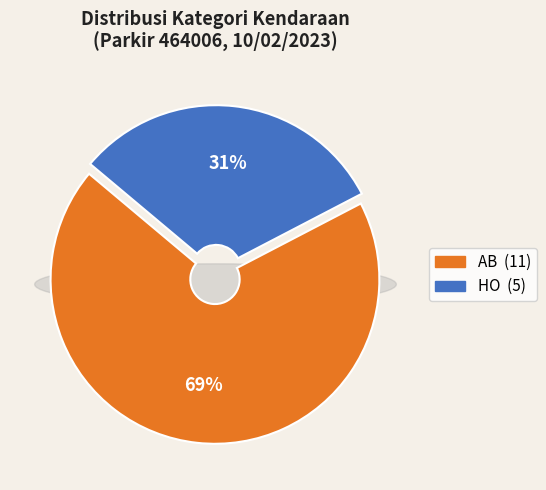

Which slice is the smallest?

HO